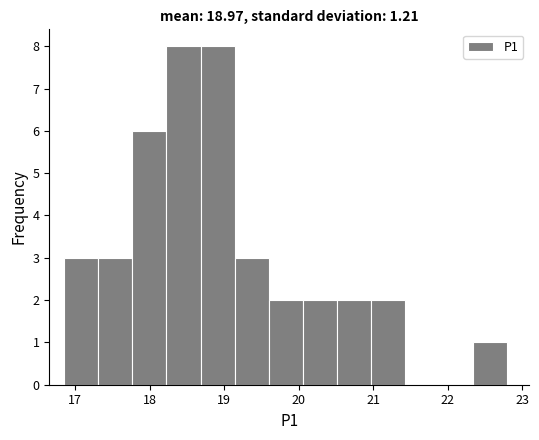

How tall is the bar that spans 18.7 to 19.1 on the x-axis? Neither the bar edges nor the heights are printed on the chart, so give them approximately, as read against the axes.

8